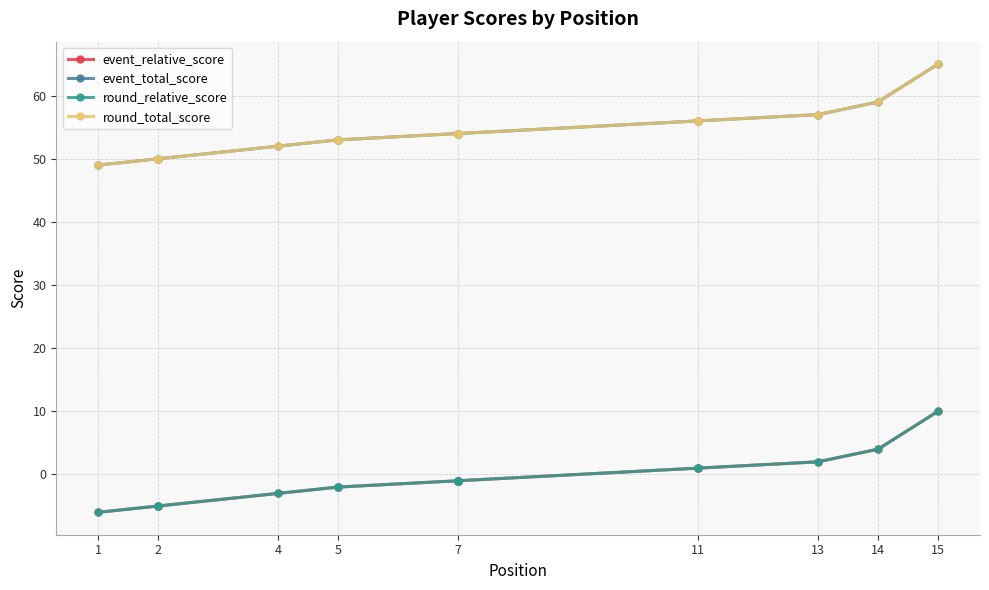

Between 14 and 11, which is larger?

14